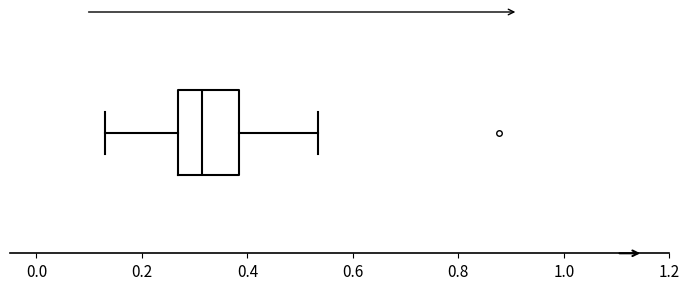

Where does the median line of the box sit on the x-axis? The values are not printed on the chart, so give them approximately, as read against the axis.

0.32